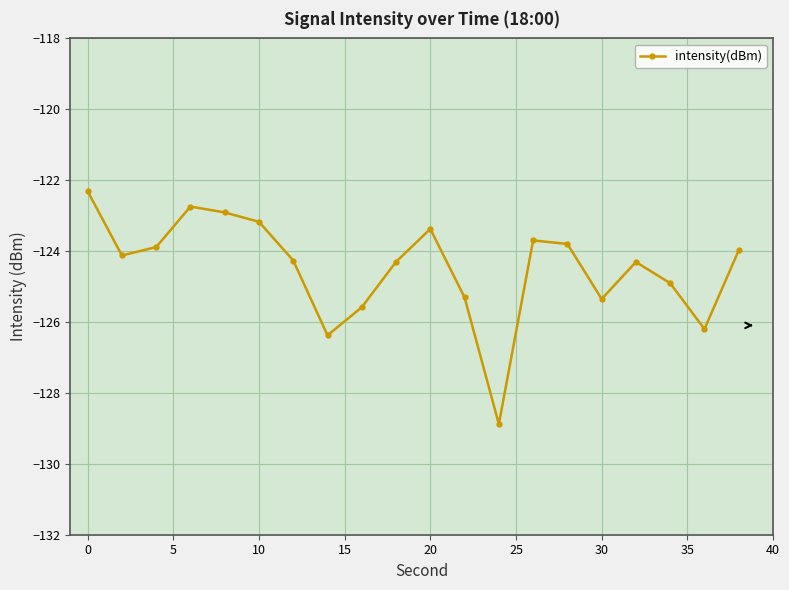

What is the minimum value shown in the chart?

-128.9